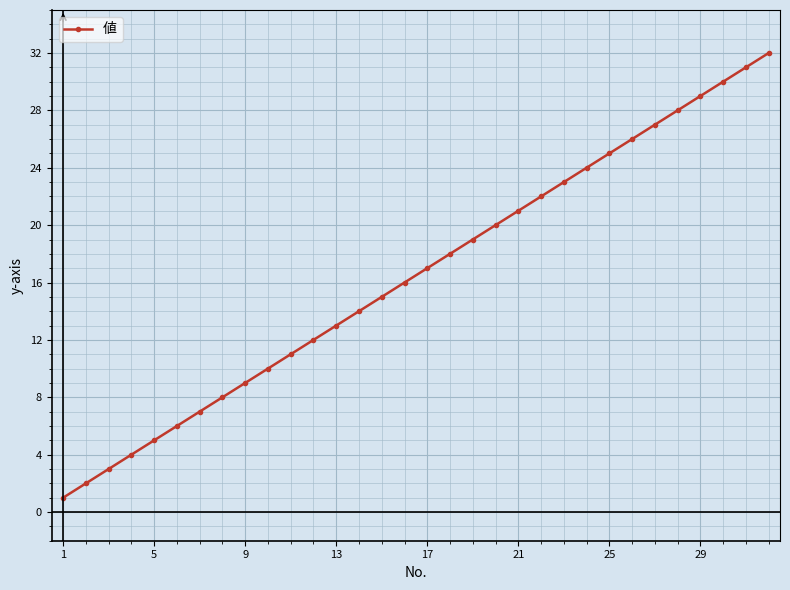

True or false: there are more than 2 points higher than both neighbors.

False